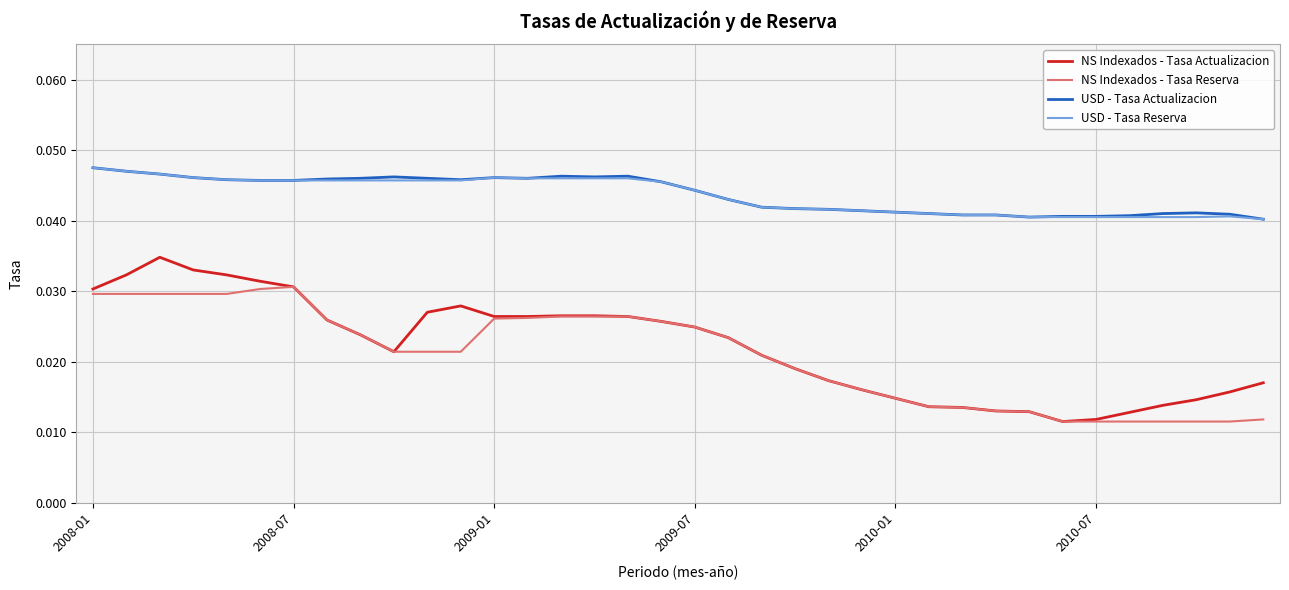

True or false: NS Indexados - Tasa Reserva and USD - Tasa Reserva intersect in this chart.

False